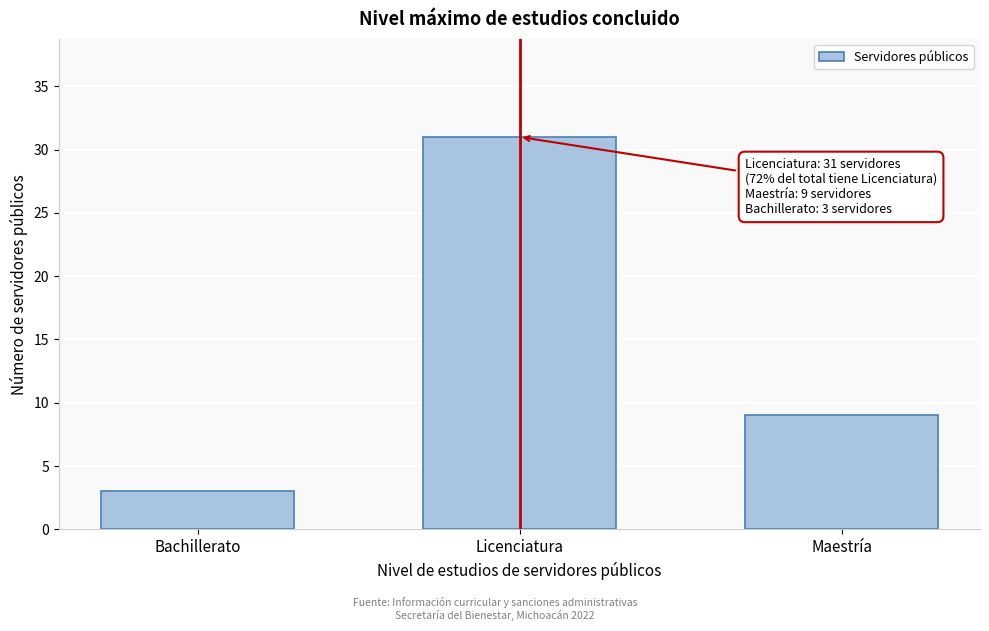

Reading left to right, extract all data points from this chart.

3	31	9